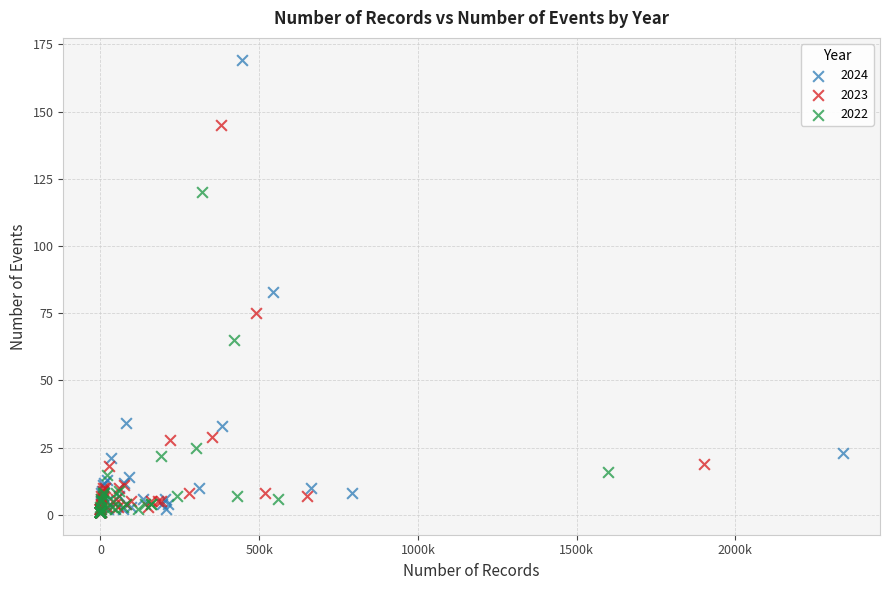

Which series reaches the maximum Y coordinate?

2024